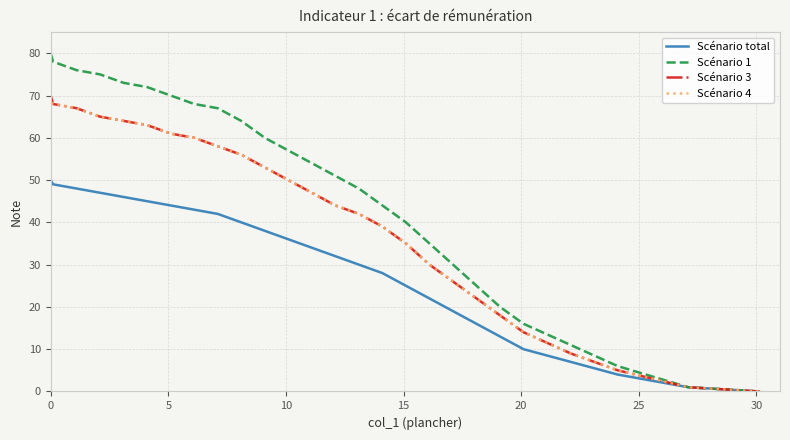

Is this an area chart (filled region under the line)?

No